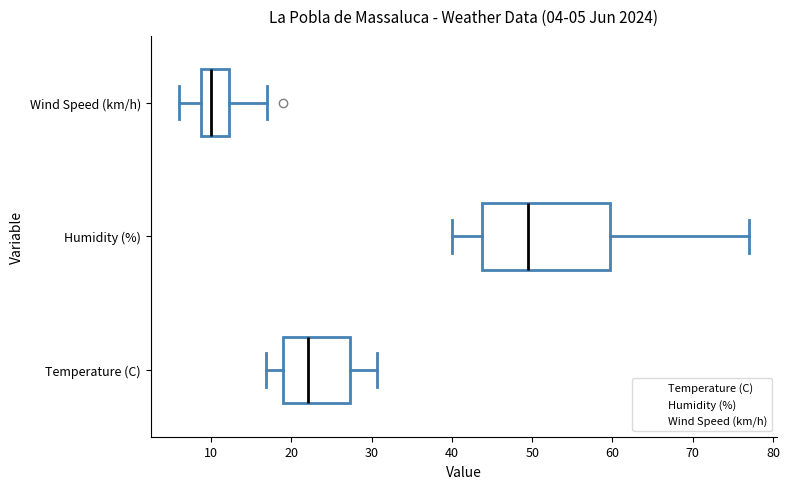

Which box is the widest, from its left edge to its right edge?

Humidity (%)